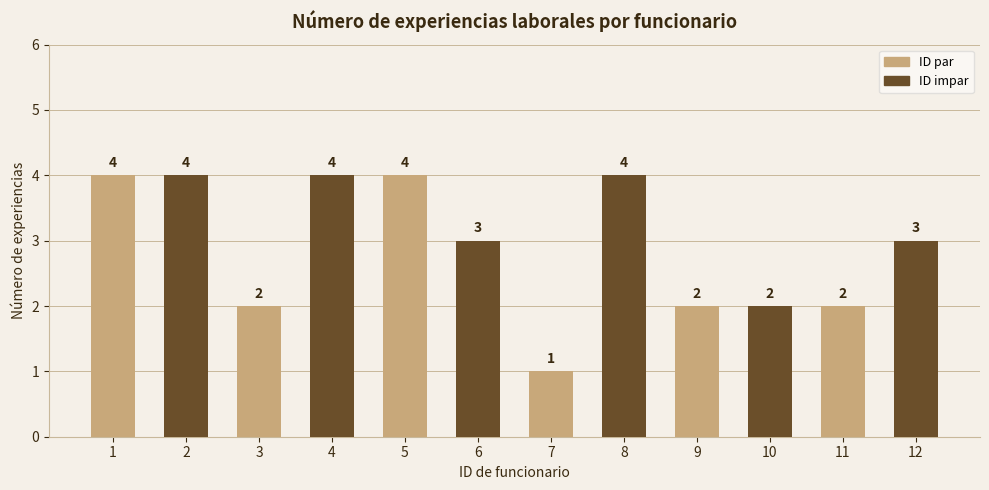

What is the sum of the values at 2 and 5?

8